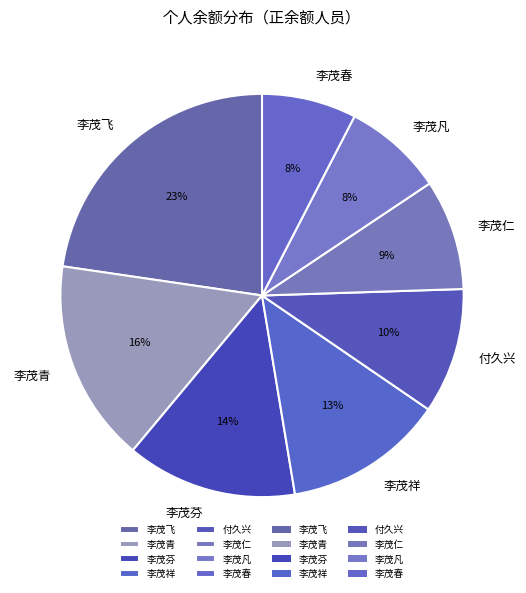

Do 李茂祥 and 李茂春 together represent more than half of the pie?

No